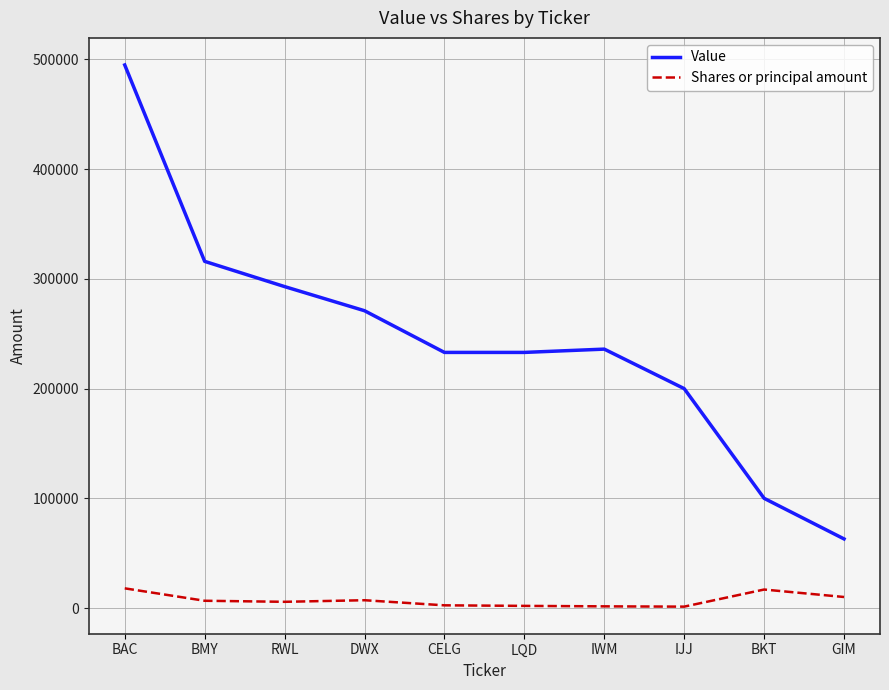

At which category is the sum across all series the highest?

BAC